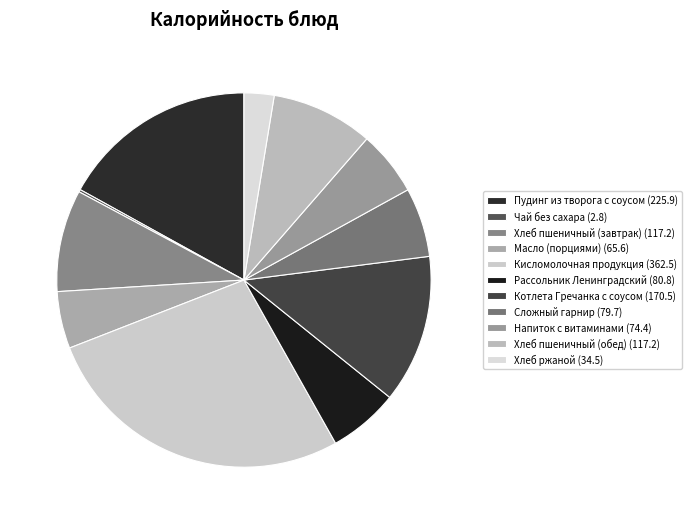

Is Пудинг из творога с соусом the majority of the pie?

No